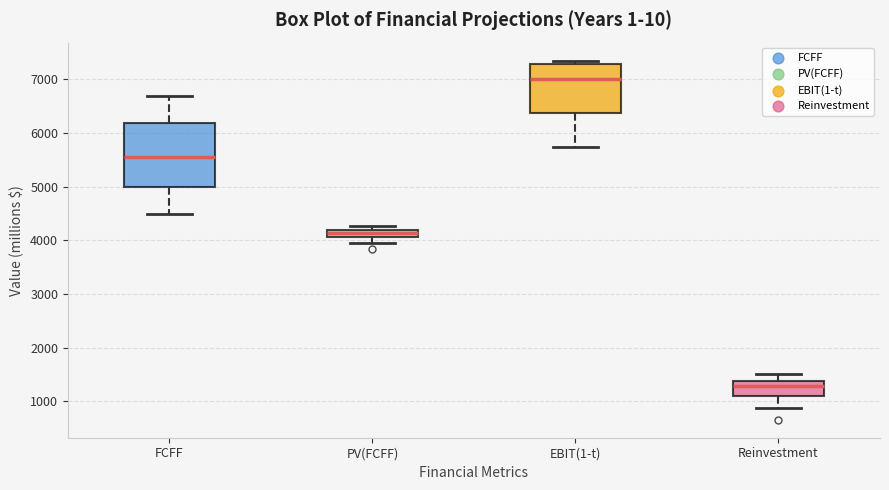

Where is the lower edge of the box for PV(FCFF) on the y-axis? The values are not printed on the chart, so give them approximately, as read against the axis.

4100